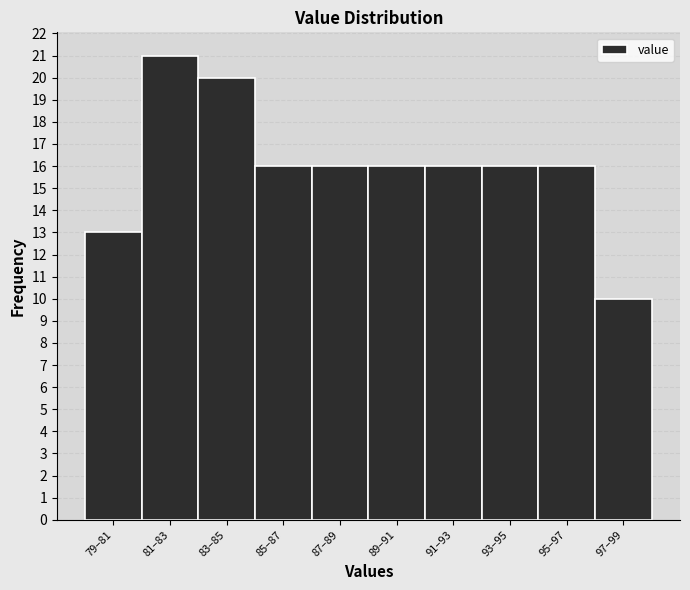

Reading left to right, transcribe all the data shown in this chart.

13	21	20	16	16	16	16	16	16	10